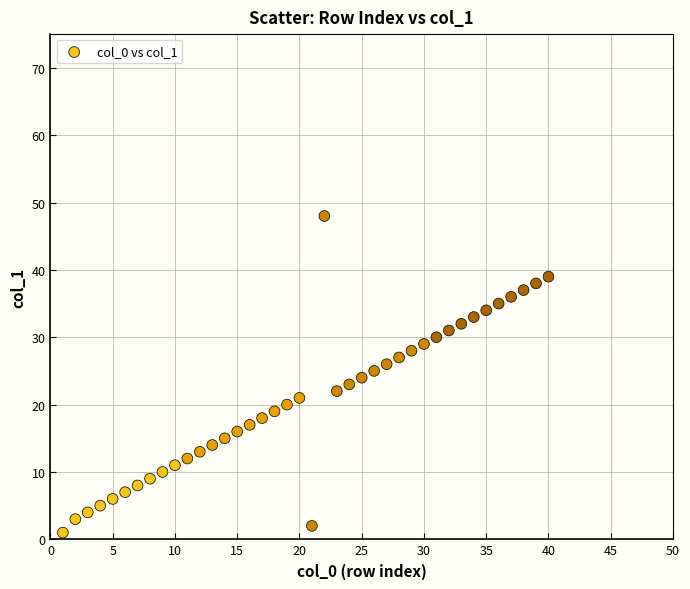

What is the range of X values (max minus min)?

39